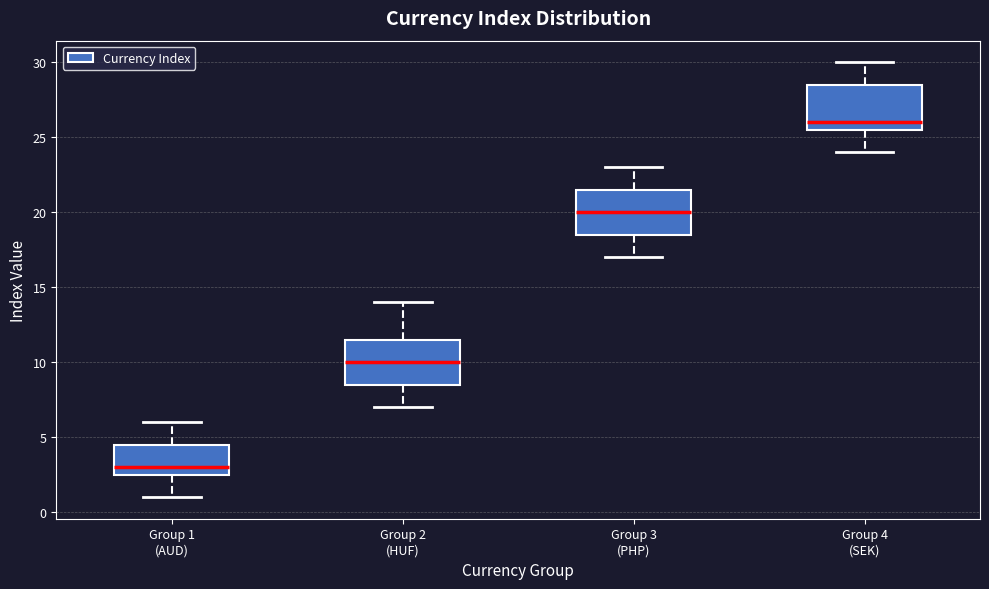

Reading left to right, transcribe this box plot: for each box, give where its median line is, the range the box spans, and where its two whiskers end, as read against the y-axis. The values are not printed on the chart, so give them approximately, as read against the axis.

Group 1 (AUD): median 3.0, box 2.5 to 4.5, whiskers 1.0 to 6.0
Group 2 (HUF): median 10.0, box 8.5 to 11.5, whiskers 7.0 to 14.0
Group 3 (PHP): median 20.0, box 18.5 to 21.5, whiskers 17.0 to 23.0
Group 4 (SEK): median 26.0, box 25.5 to 28.5, whiskers 24.0 to 30.0